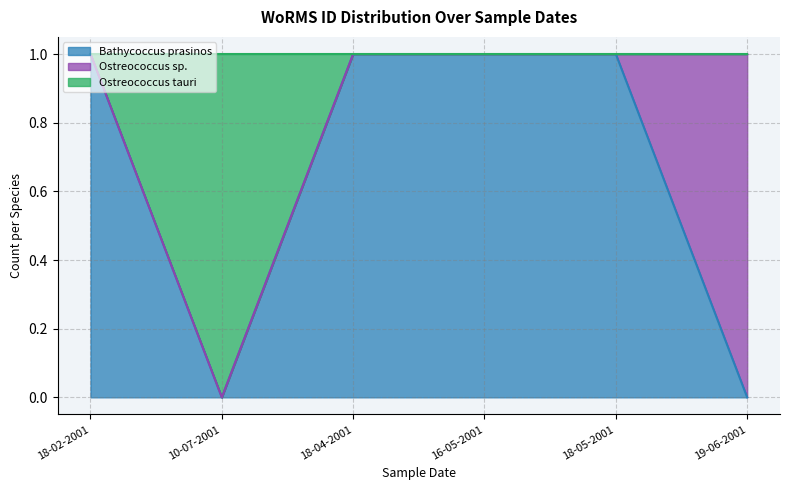

List the labels in order of value, smallest first.

10-07-2001, 19-06-2001, 18-02-2001, 18-04-2001, 16-05-2001, 18-05-2001